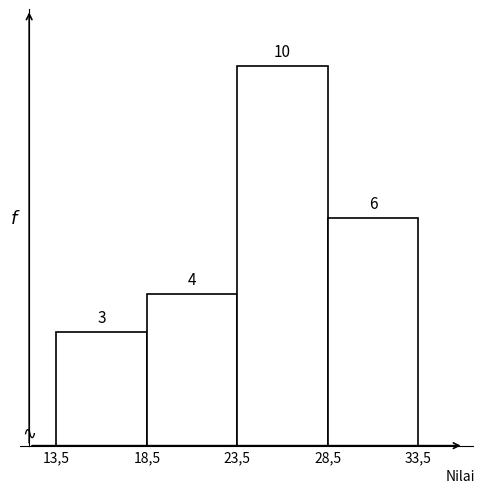

Reading left to right, transcribe all the data shown in this chart.

13,5=3	18,5=4	23,5=10	28,5=6